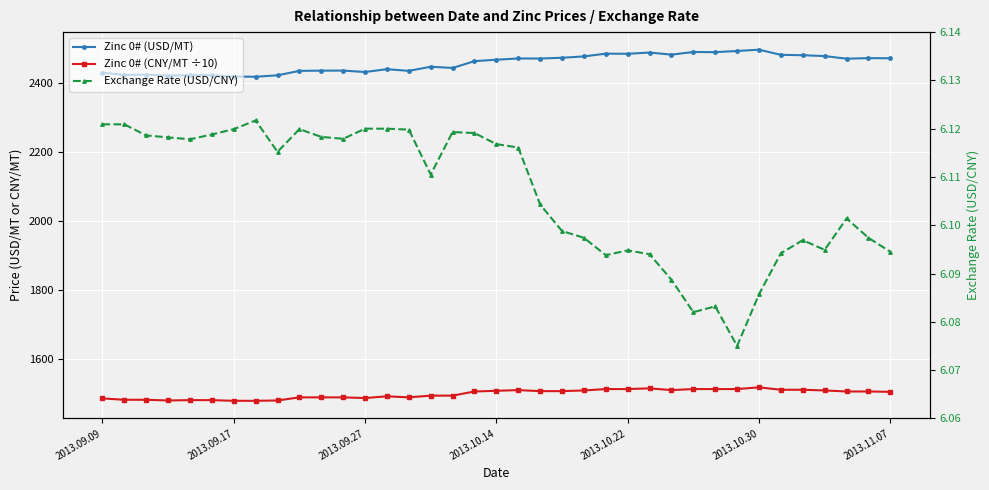

True or false: Exchange Rate (USD/CNY) and Zinc 0# (CNY/MT ÷10) cross at least once.

False